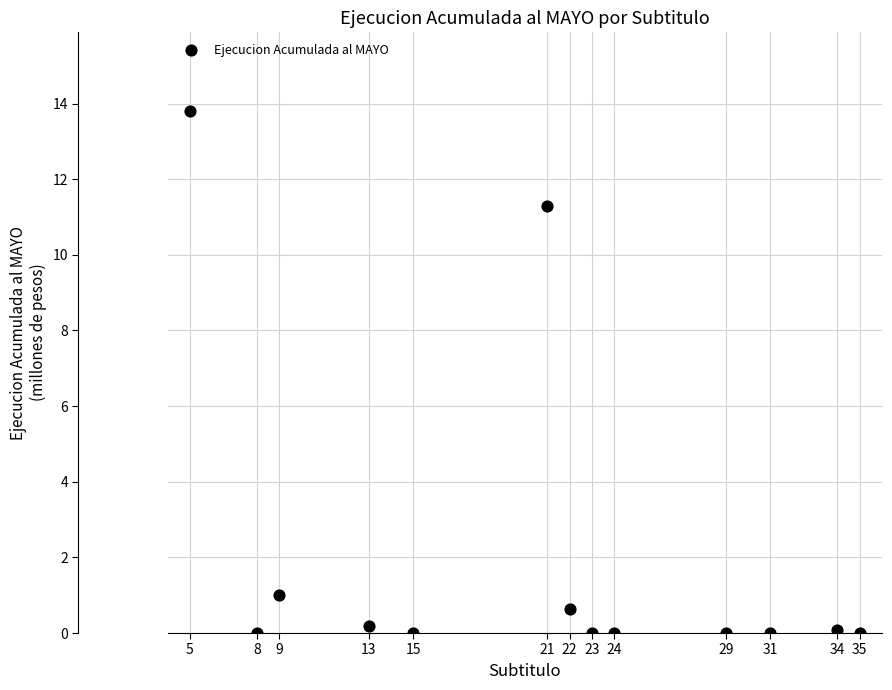

What is the range of Y values (max minus min)?

13.8